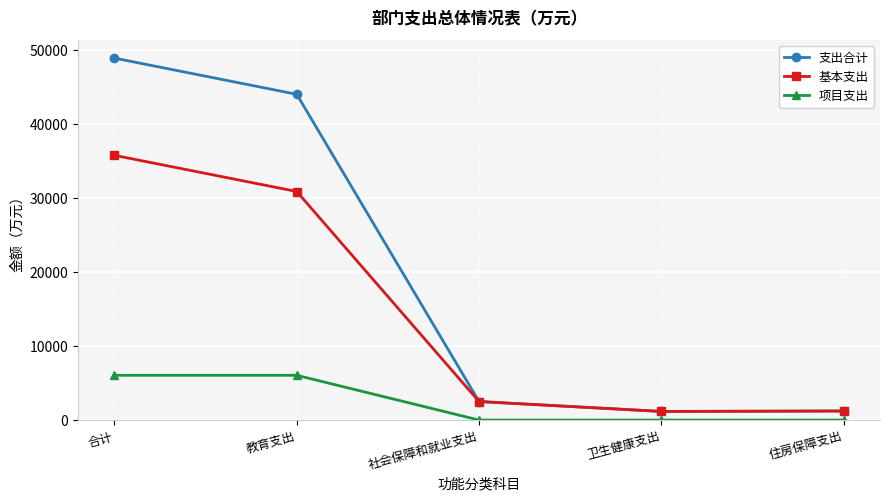

True or false: 基本支出 and 项目支出 intersect in this chart.

False